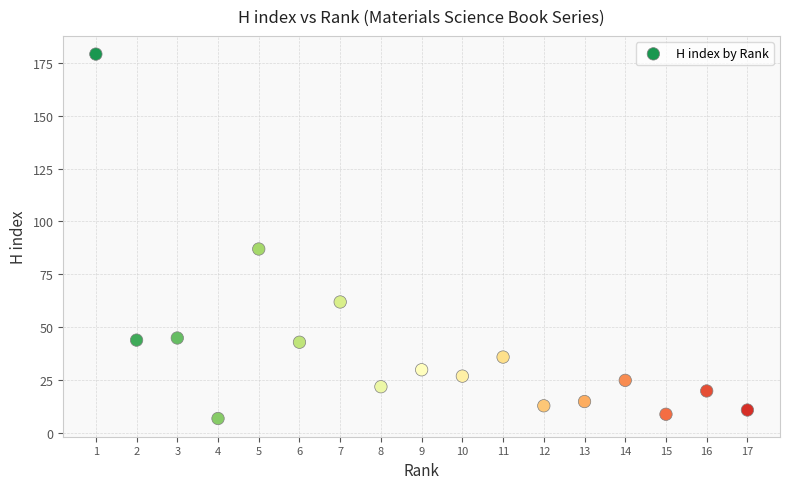

What Y value in the scatter plot is closest to 93?

87